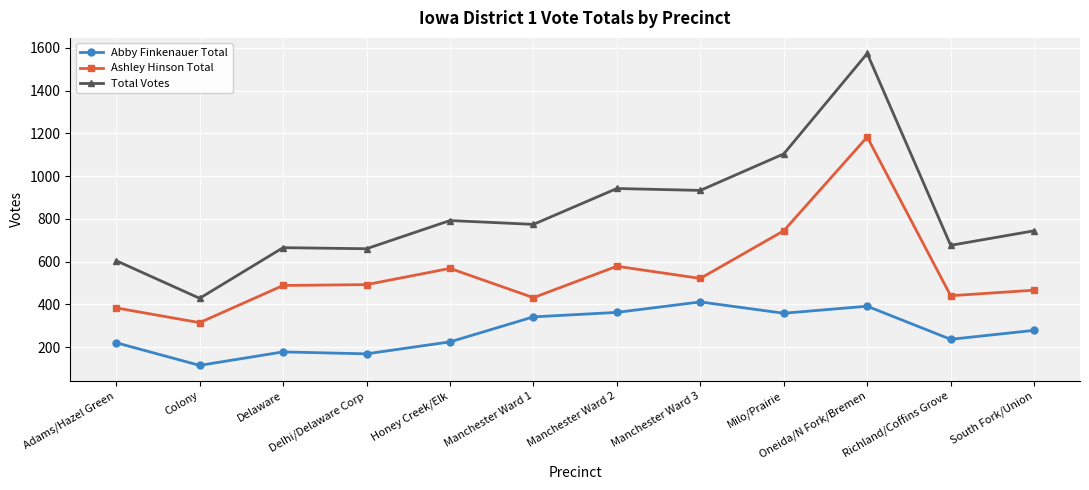

List the series in order of their peak value, highest first.

Total Votes, Ashley Hinson Total, Abby Finkenauer Total